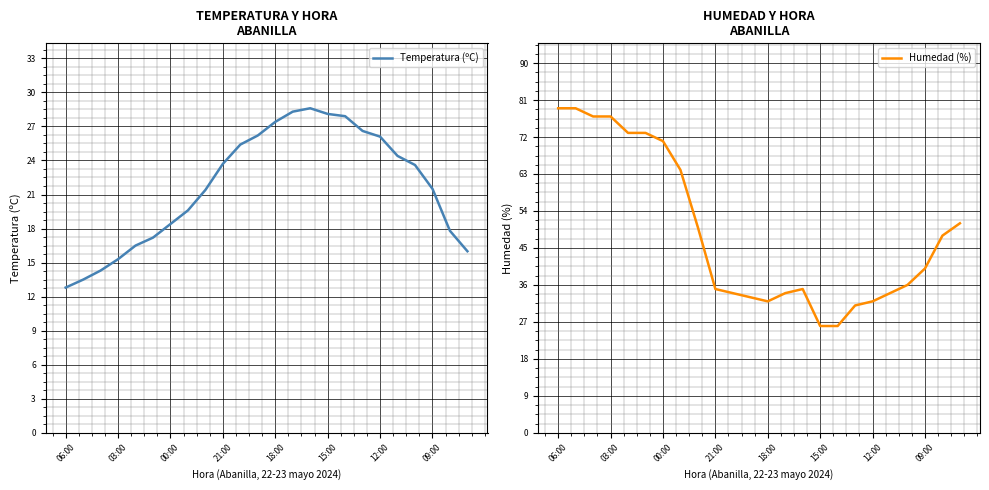

The value of Temperatura (ºC) at 00:00 is 4.1. True or false?

False